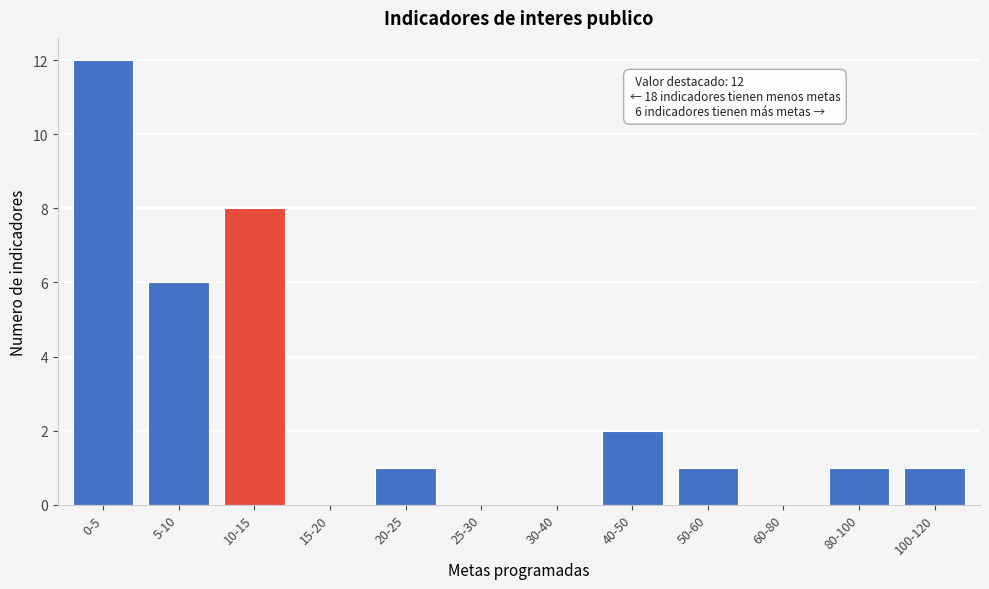

Reading left to right, list all the values displayed in this chart.

0-5=12	5-10=6	10-15=8	15-20=0	20-25=1	25-30=0	30-40=0	40-50=2	50-60=1	60-80=0	80-100=1	100-120=1